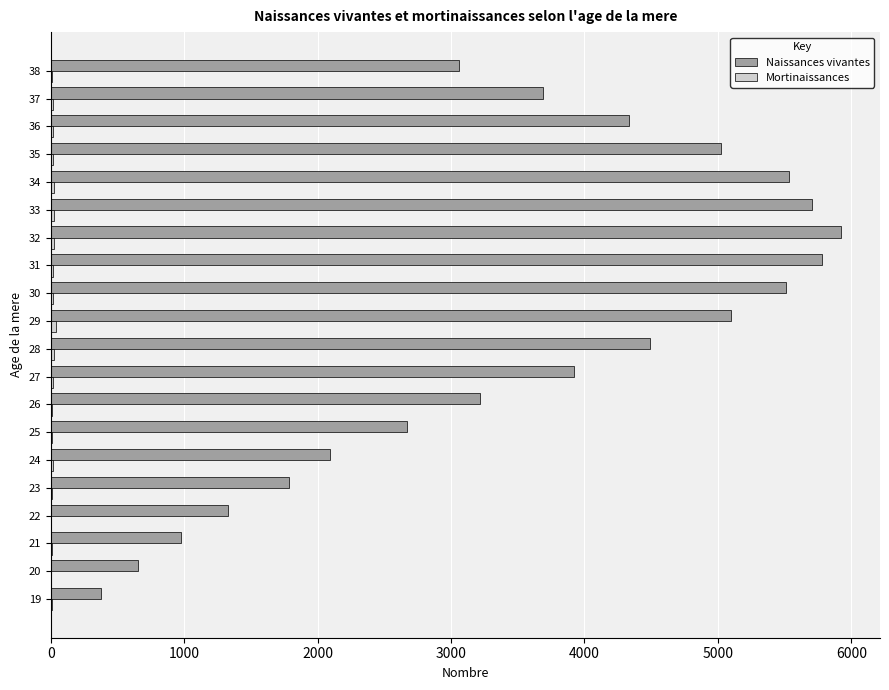

The value of Naissances vivantes at 29 is 7687. True or false?

False